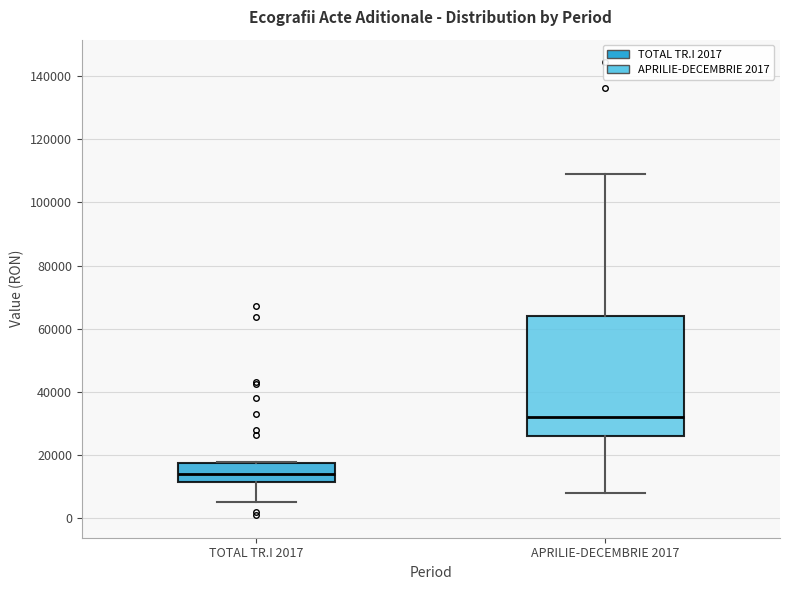

Reading left to right, read every box against the y-axis: the position of its median line, the range the box covers, and the ends of its whiskers. The values are not printed on the chart, so give them approximately, as read against the axis.

TOTAL TR.I 2017: median 14000, box 12000 to 18000, whiskers 6000 to 18000
APRILIE-DECEMBRIE 2017: median 32000, box 26000 to 64000, whiskers 8000 to 110000